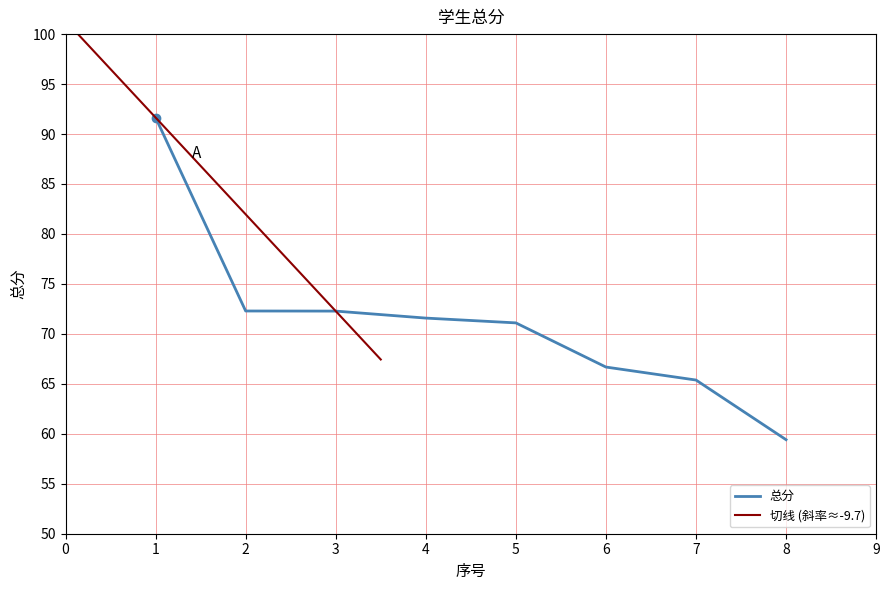

What is the change in value from 1 to 5?

-20.6